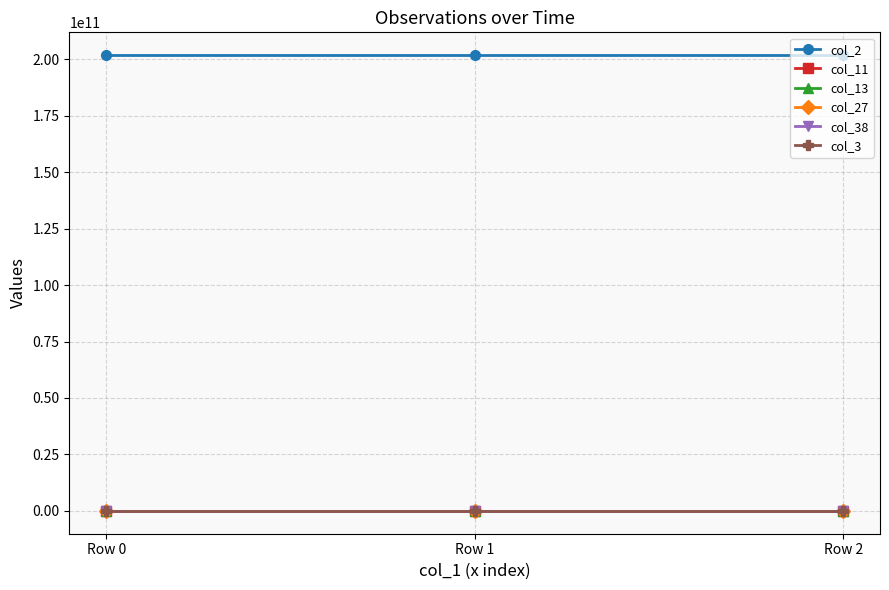

Reading left to right, extract all data points from this chart.

col_2: 201802161924	201802170759	201802171913
col_11: 57	54	102
col_13: 984	984	937
col_27: 74	74	9
col_38: 984	984	937
col_3: 30	30	30